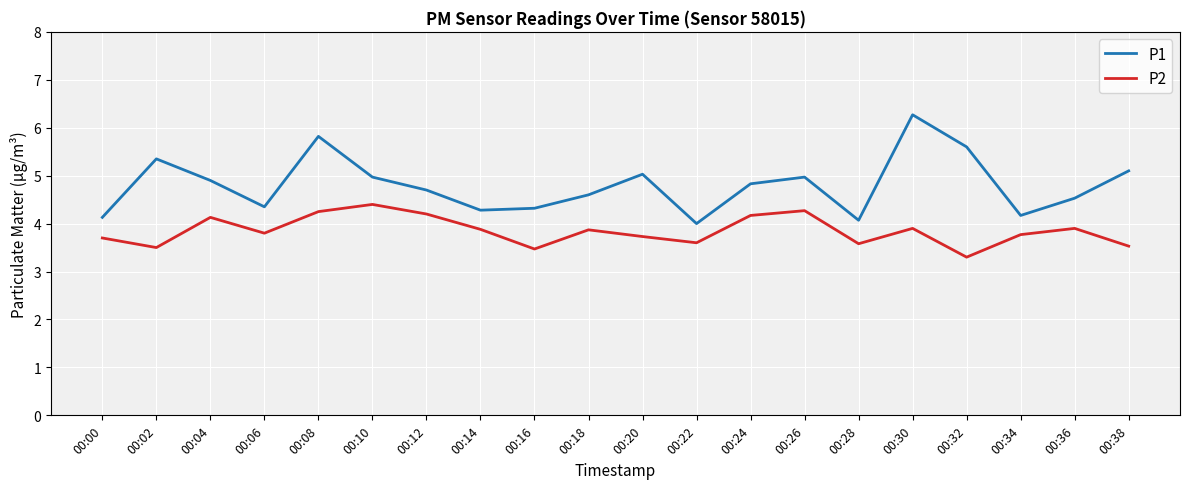

True or false: P1 and P2 intersect in this chart.

False